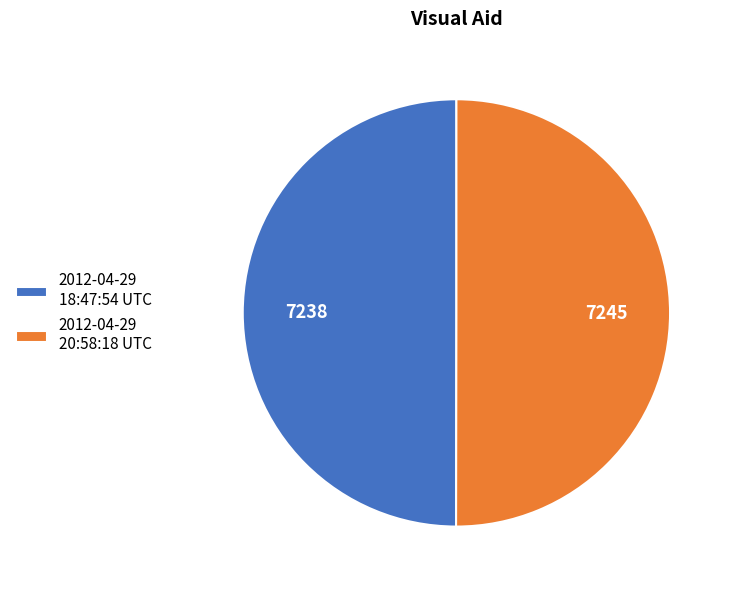

How many slices are in this pie chart?

2